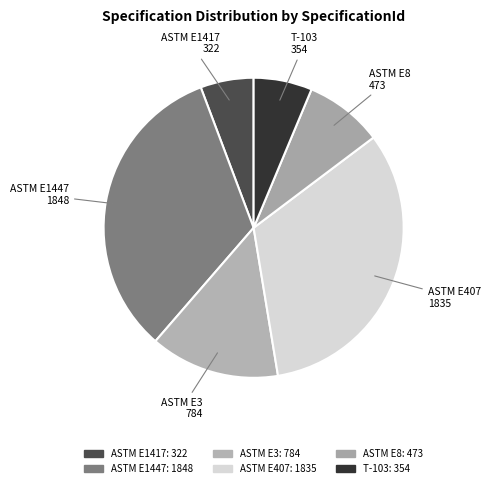

What percentage is NOT represented by ASTM E1447?

67.1%